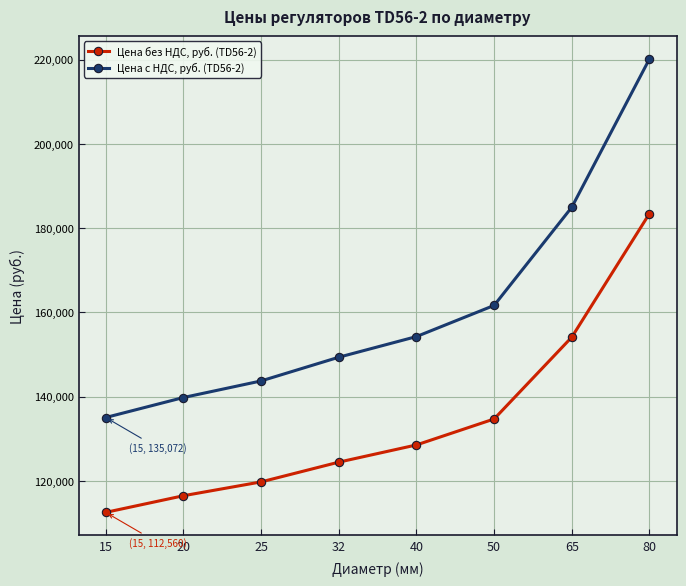

List the labels in order of Цена с НДС, руб. (TD56-2) value, largest first.

80, 65, 50, 40, 32, 25, 20, 15